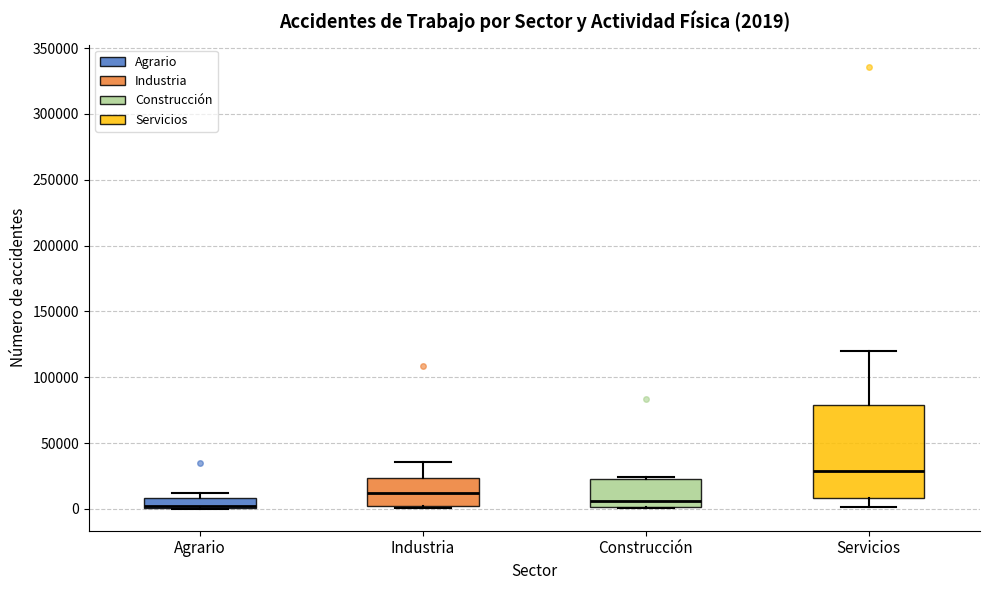

Comparing the boxes themselves (not the whiskers), which one is the tallest?

Servicios